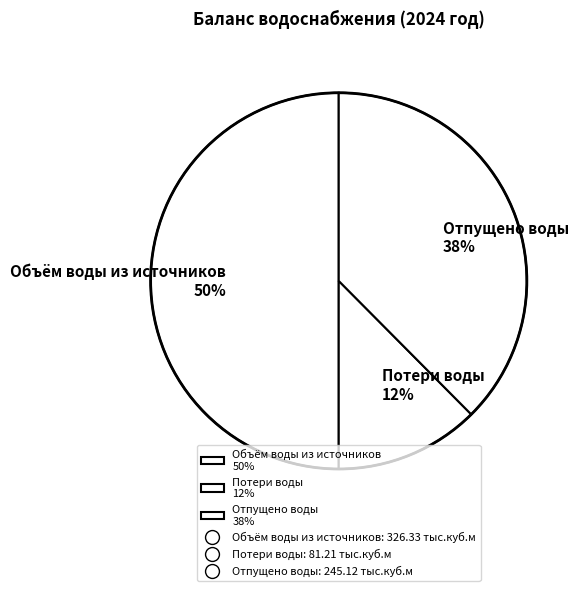

Rank the categories by value from lowest to highest.

Потери воды 12%, Отпущено воды 38%, Объём воды из источников 50%